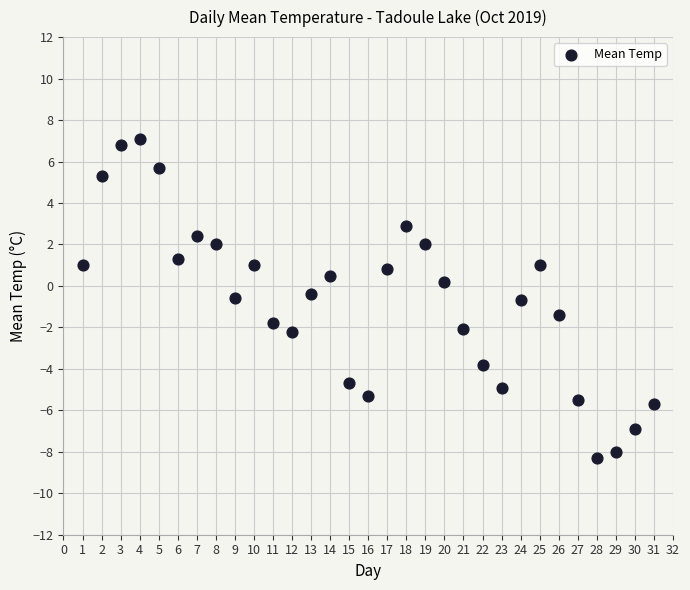

What is the range of Y values (max minus min)?

15.4